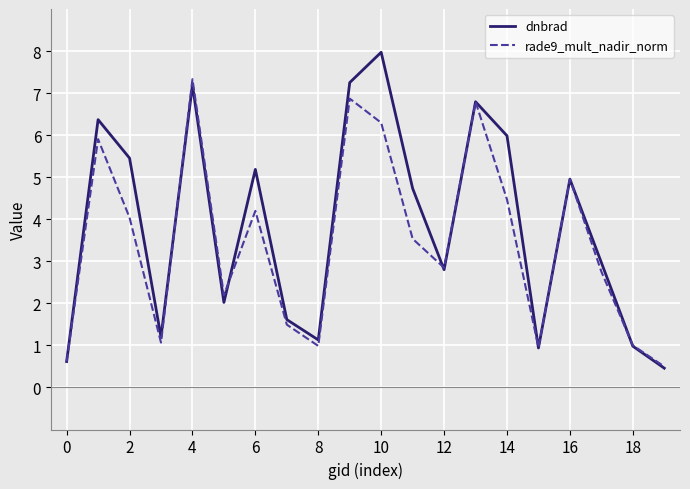

What is the sum of all rade9_mult_nadir_norm values?

68.8